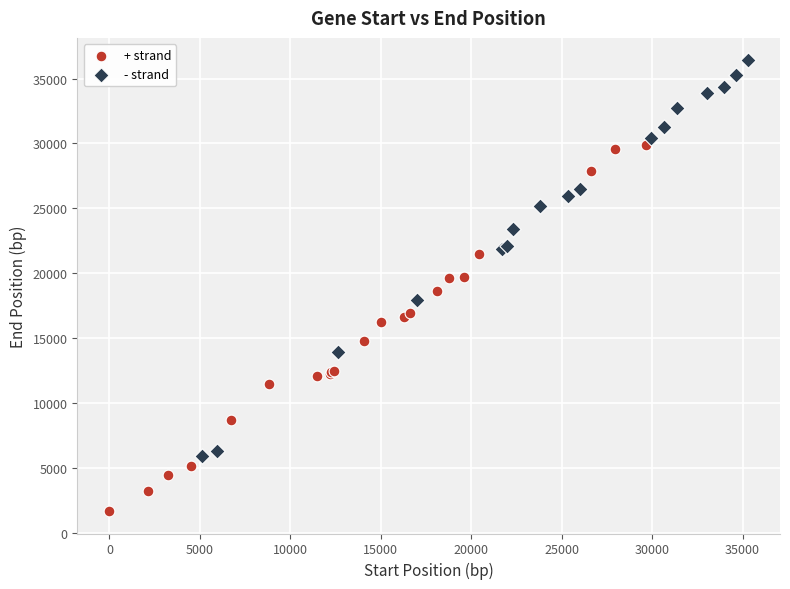

What are all the series names shown in the legend?

+ strand, - strand